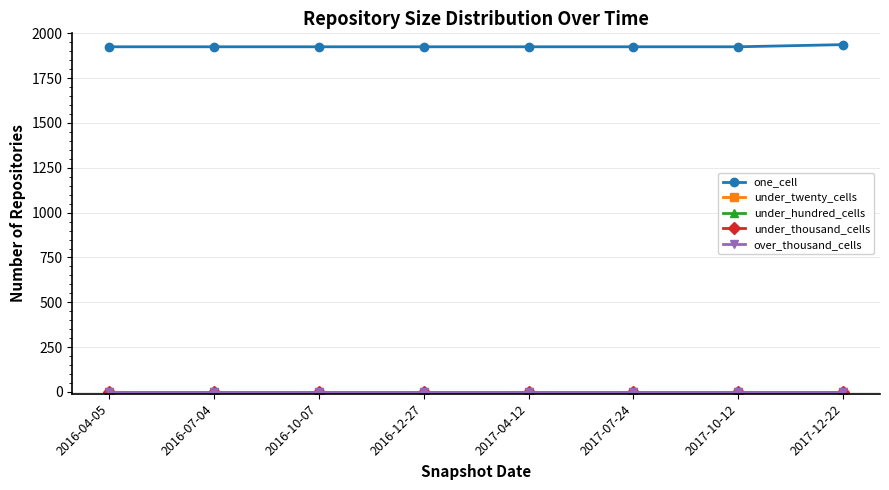

Is this an area chart (filled region under the line)?

No